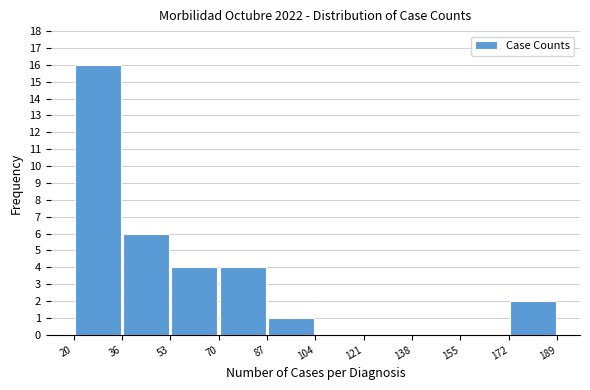

How tall is the bar that spans 87 to 104 on the x-axis? The values are not printed on the chart, so give them approximately, as read against the axis.

1